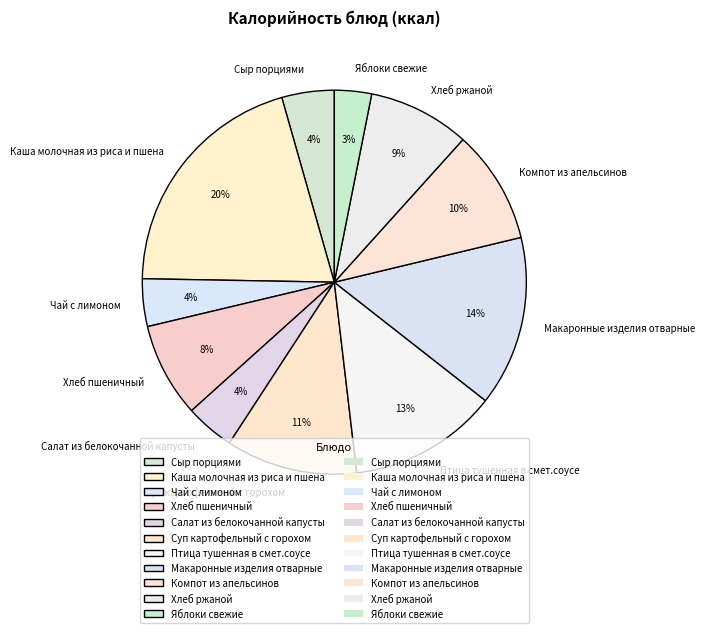

To the nearest percent, what portion does Яблоки свежие represent?

3%